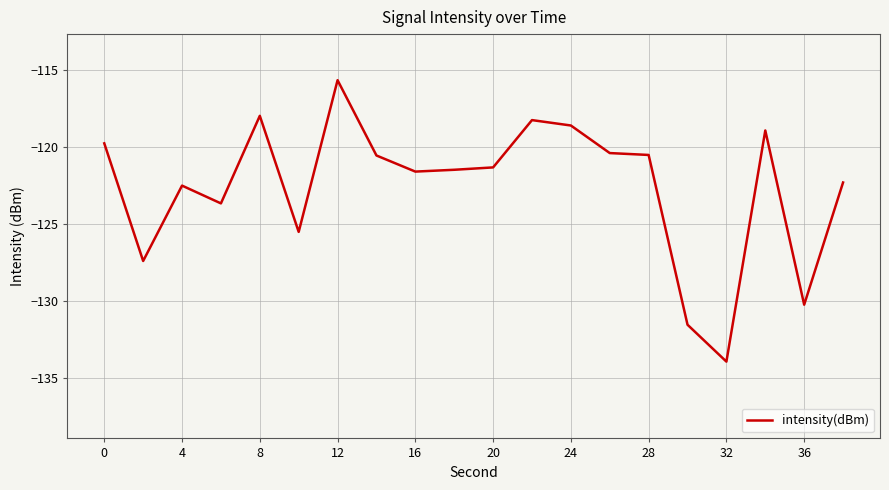

What is the difference between the maximum and minimum values?

18.3